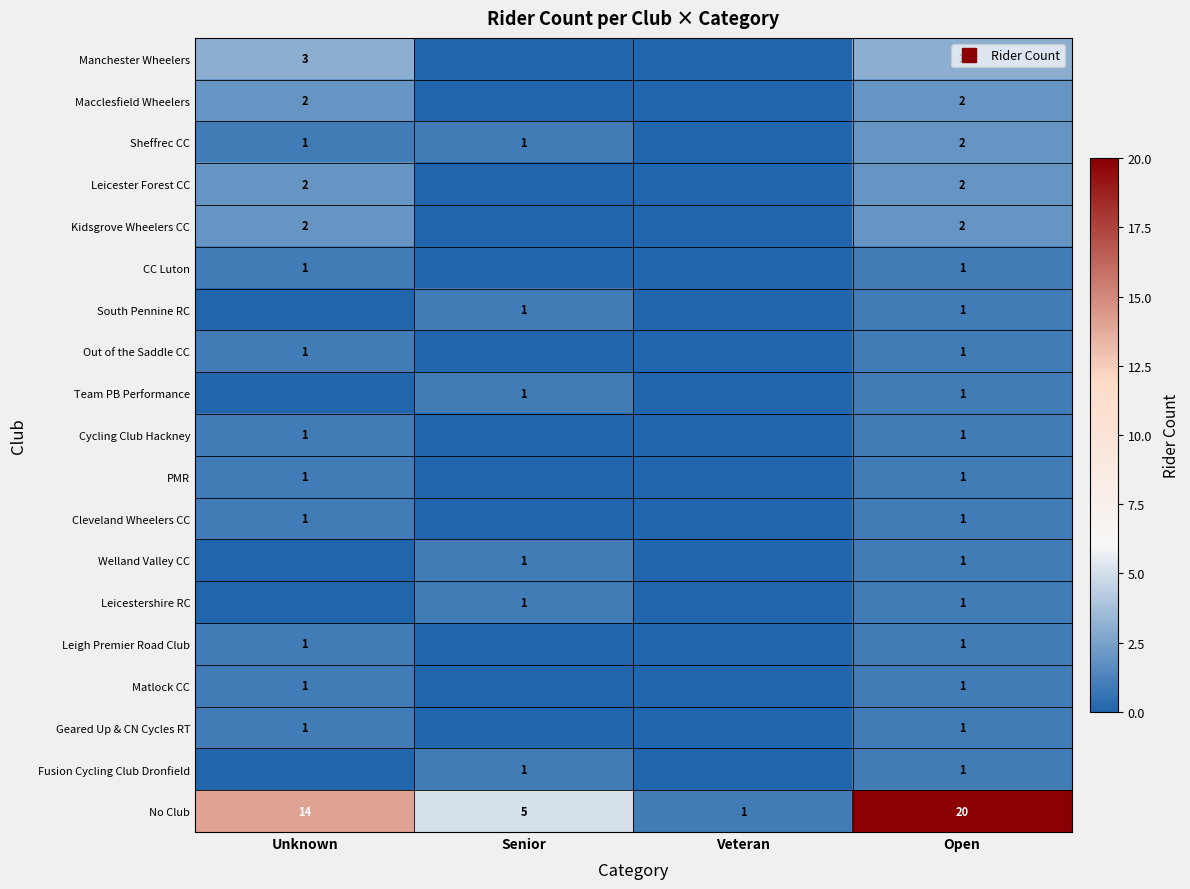

Where is Cycling Club Hackney nearest to the value 0?

Senior